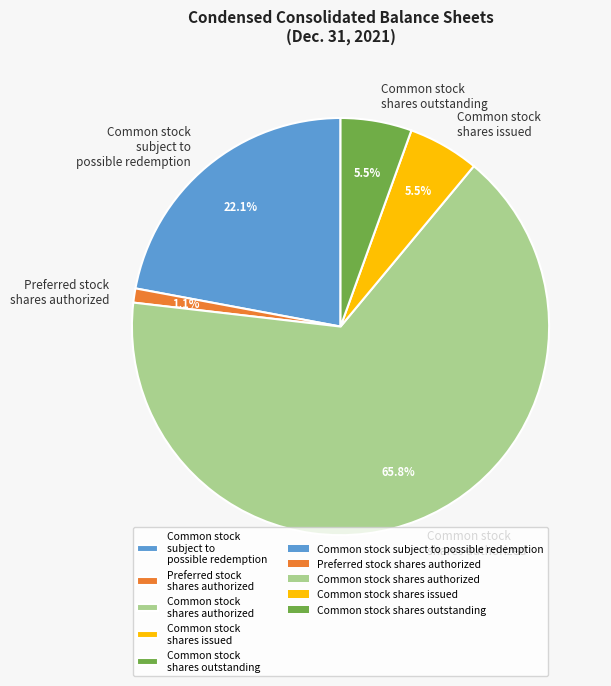

Combined, what portion of the pie is Preferred stock shares authorized and Common stock shares outstanding?

6.6%